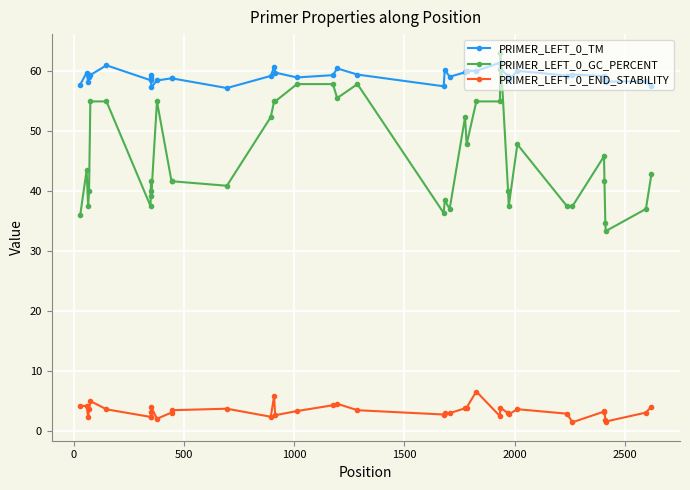

At how many categories does at least one series exceed 23?

40